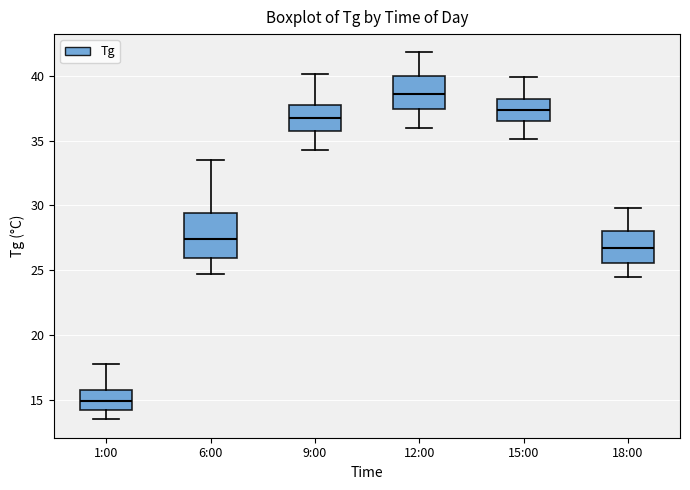

Where is the lower edge of the box for 9:00 on the y-axis? The values are not printed on the chart, so give them approximately, as read against the axis.

35.5